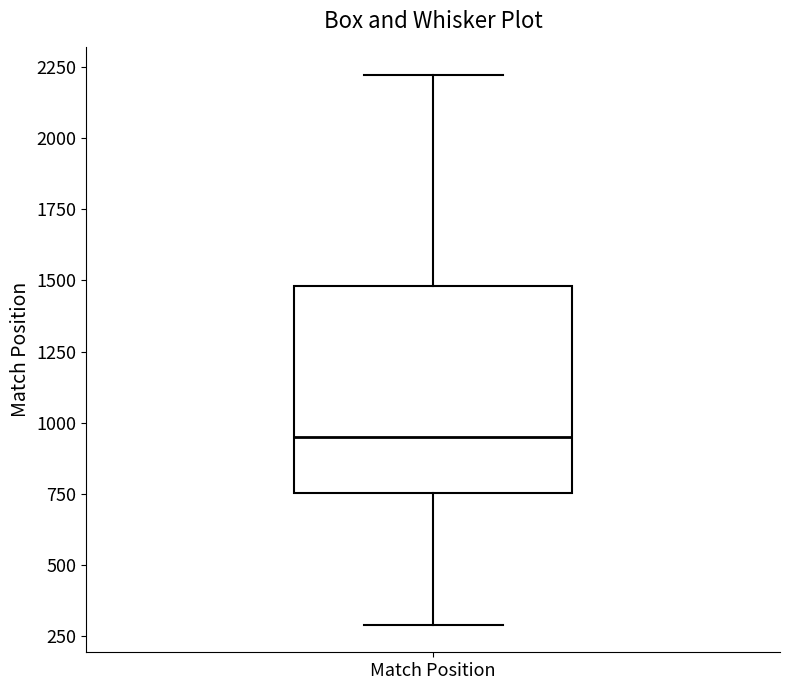

Where is the upper edge of the box for Match Position on the y-axis? The values are not printed on the chart, so give them approximately, as read against the axis.

1500